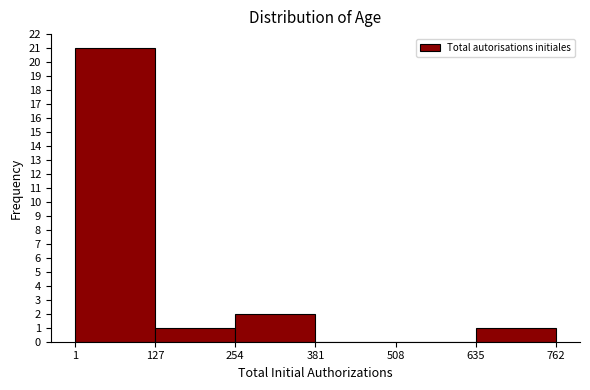

Reading left to right, transcribe this chart: for each bar, give the range it covers on the x-axis and its height. The values are not printed on the chart, so give them approximately, as read against the axis.

1 to 127: 21
127 to 254: 1
254 to 381: 2
381 to 508: 0
508 to 635: 0
635 to 762: 1